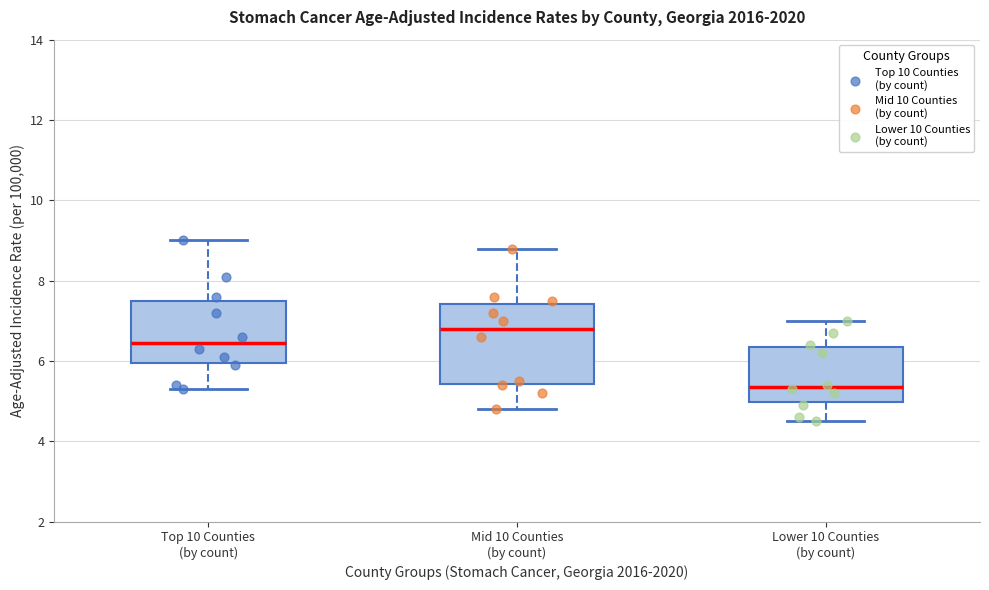

Reading left to right, read every box against the y-axis: the position of its median line, the range the box covers, and the ends of its whiskers. The values are not printed on the chart, so give them approximately, as read against the axis.

Top 10 Counties (by count): median 6.4, box 6.0 to 7.6, whiskers 5.4 to 9.0
Mid 10 Counties (by count): median 6.8, box 5.4 to 7.4, whiskers 4.8 to 8.8
Lower 10 Counties (by count): median 5.4, box 5.0 to 6.4, whiskers 4.6 to 7.0